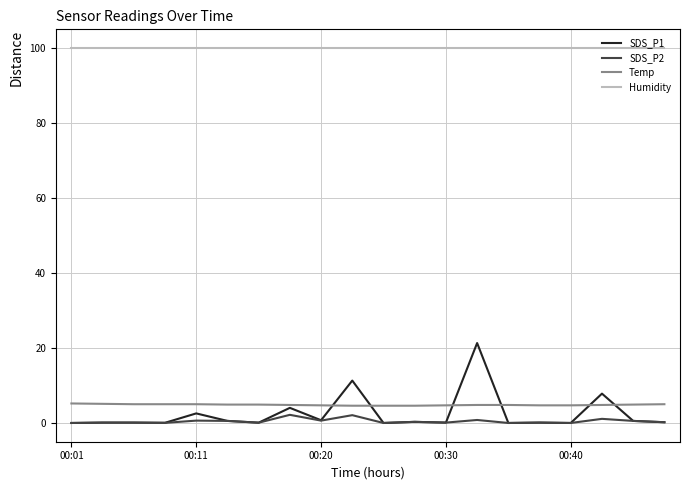

Which series has the largest total across all categories?

Humidity